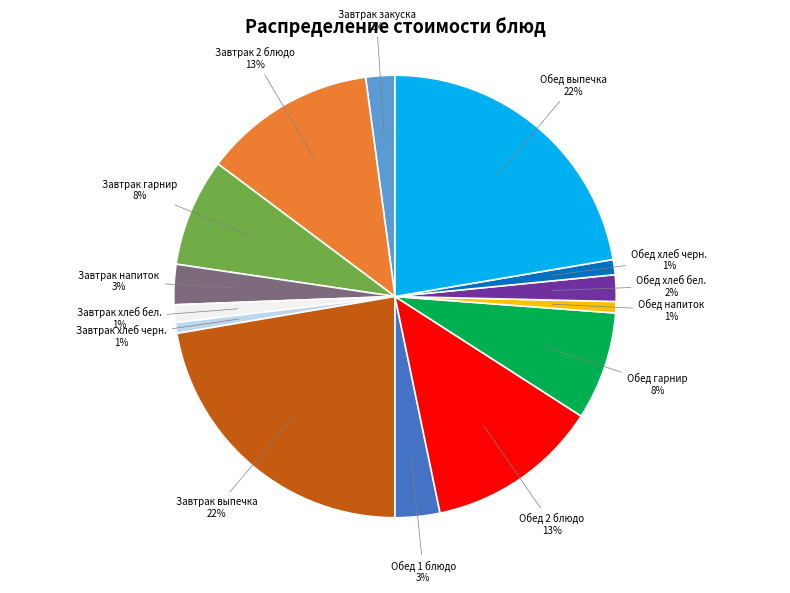

Does any single category account for the majority?

No